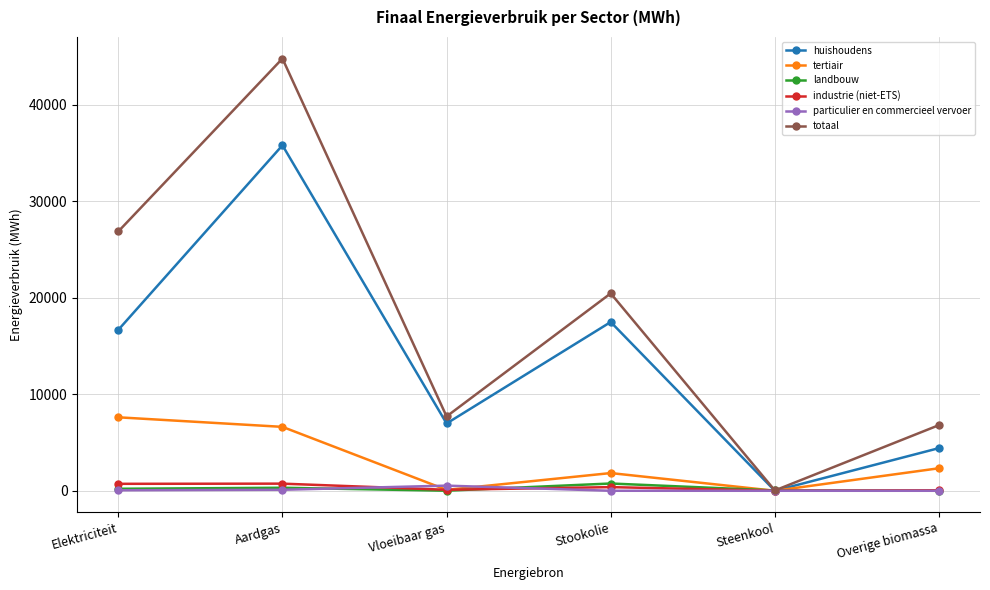

What is the label of the 3rd point from the left?

Vloeibaar gas